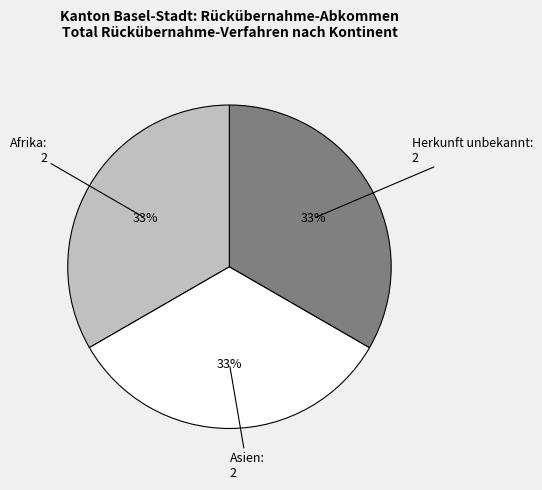

Is there any slice that represents more than half of the pie?

No